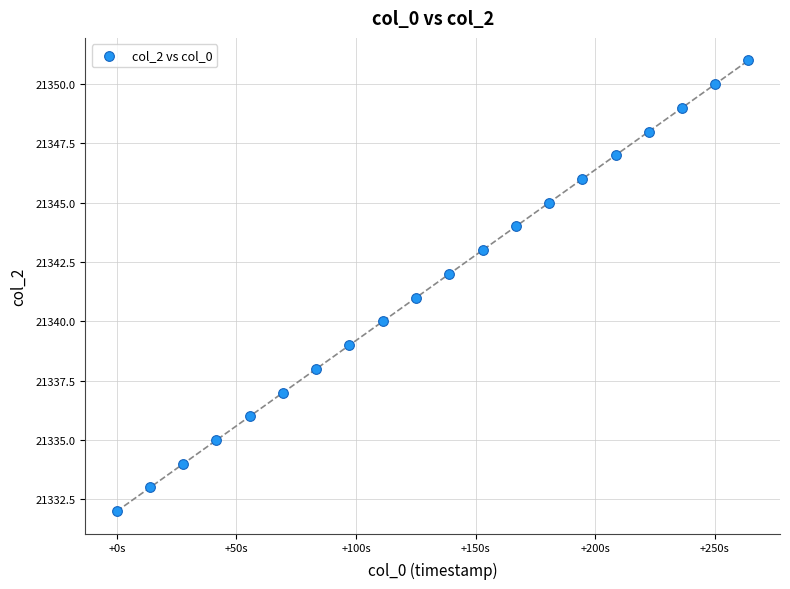

What is the range of Y values (max minus min)?

19